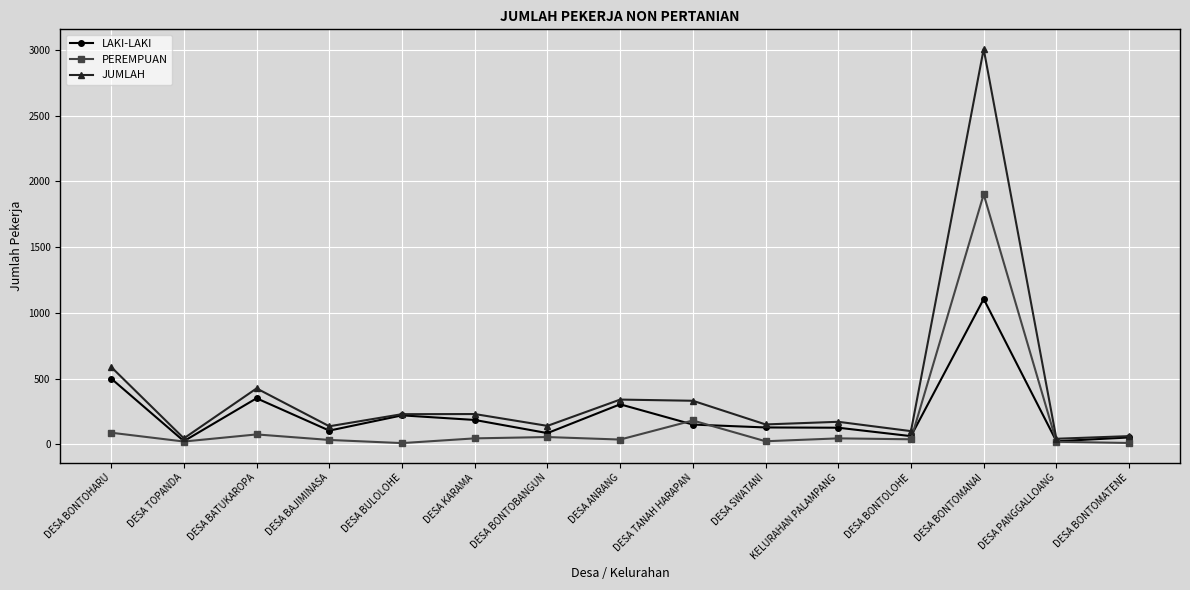

Which series has the largest range (max minus min)?

JUMLAH